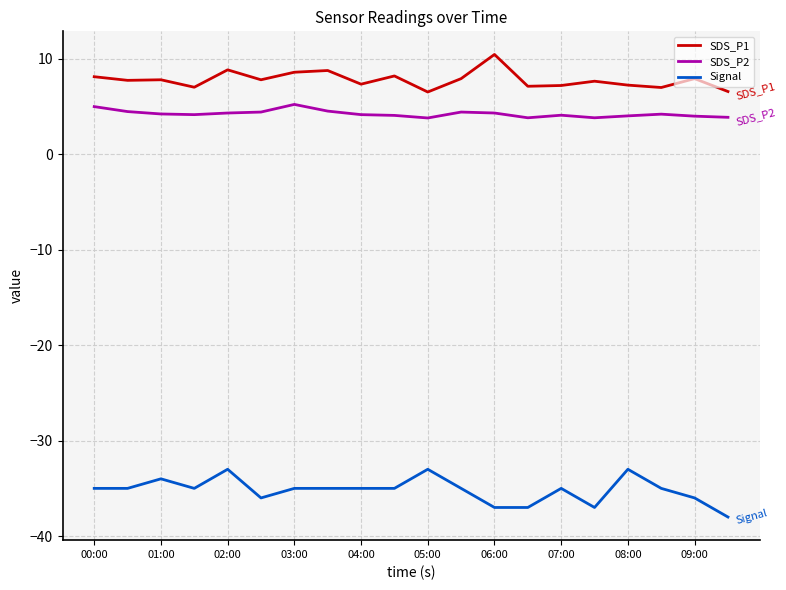

What is the average value of the Signal series?

-35.2